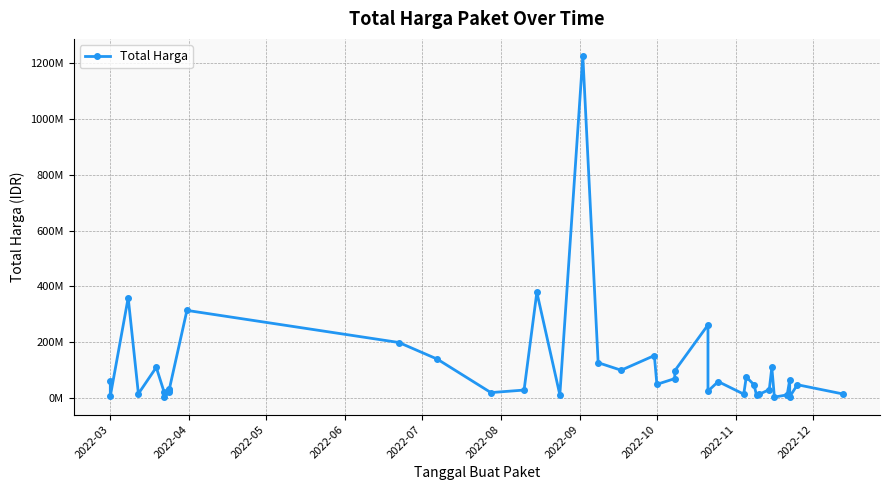

How many interior local valleys (lower than both neighbors) does the data have?

13